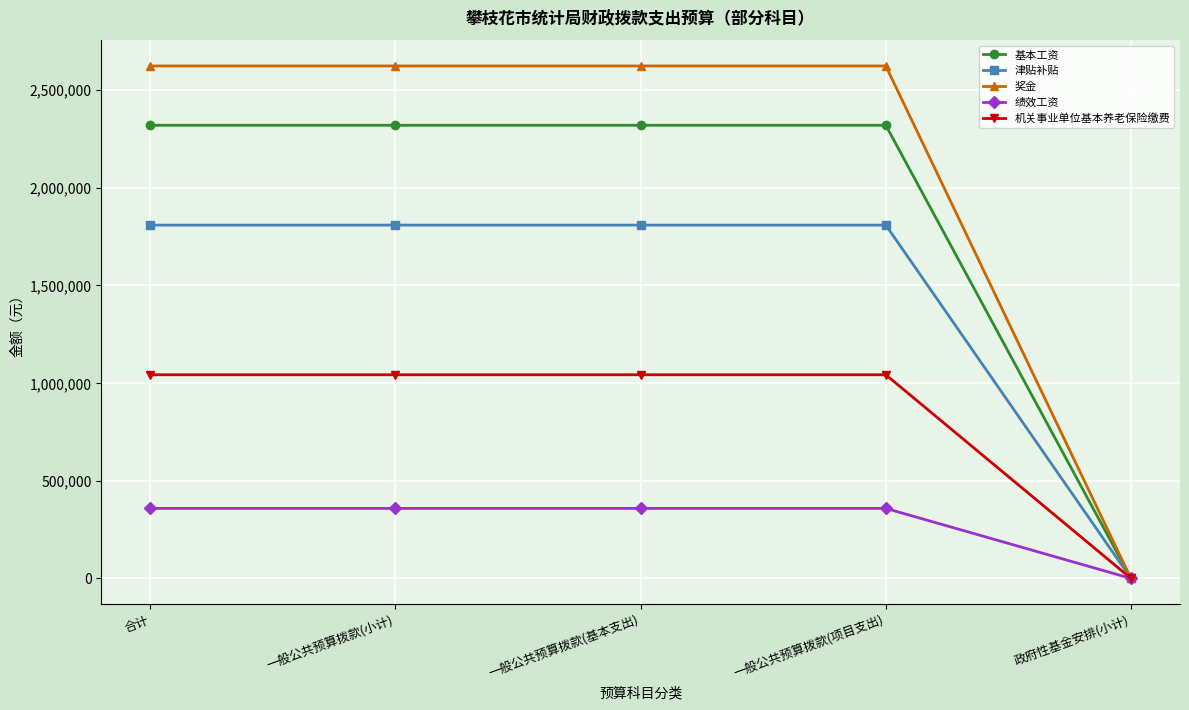

What is the approximate value of 基本工资 at 一般公共预算拨款(小计)?

2318568.0